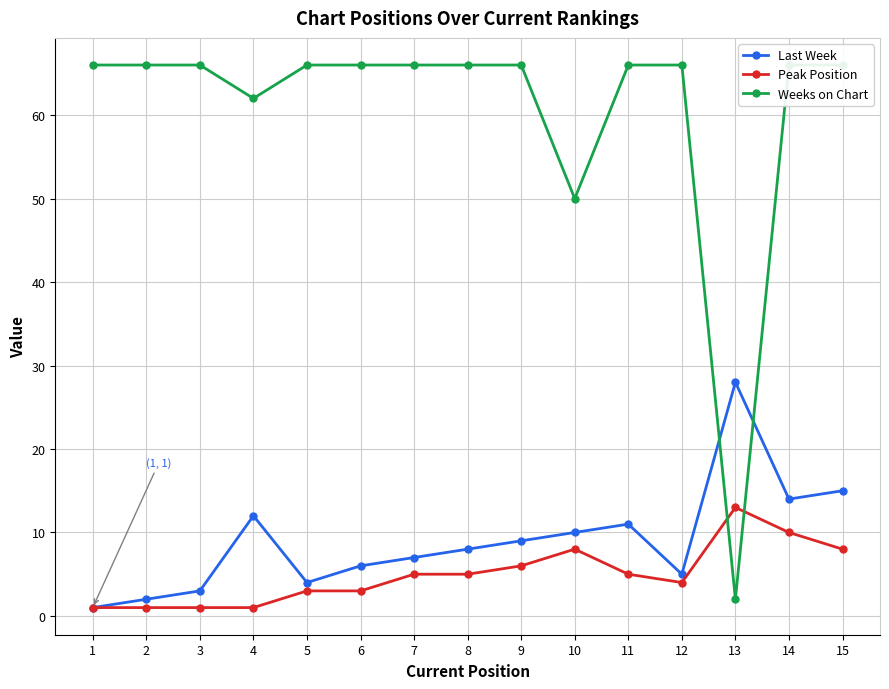

What is the value of the Peak Position point at the 10th from the left?

8